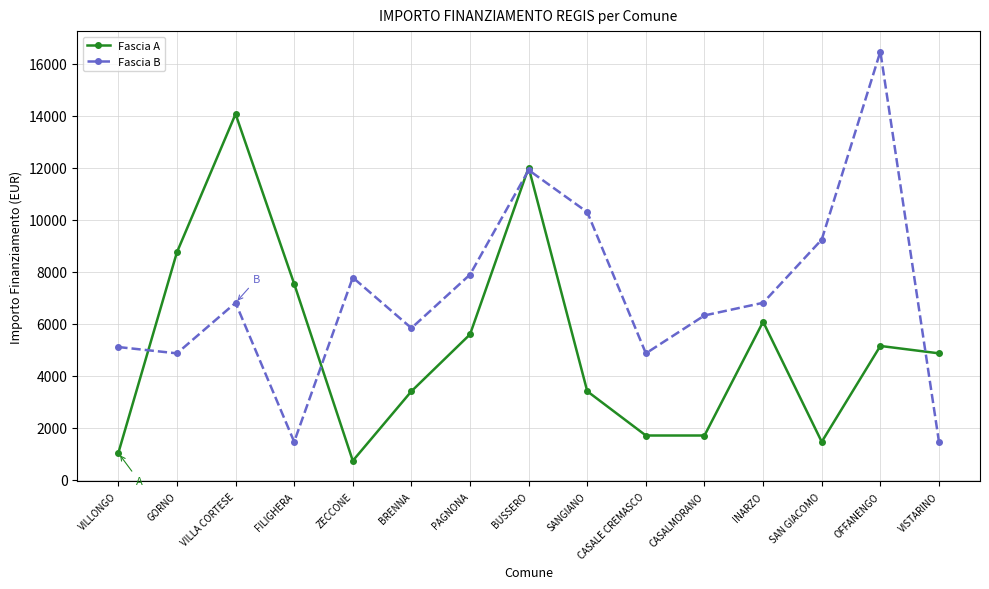

Reading right to left, list all the values displayed in this chart.

Fascia A: 4860	5145	1458	6075	1701	1701	3402	12005	5589	3402	729	7533	14063	8748	1029
Fascia B: 1458	16464	9234	6804	6318	4860	10290	11907	7889	5831	7776	1458	6804	4860	5103